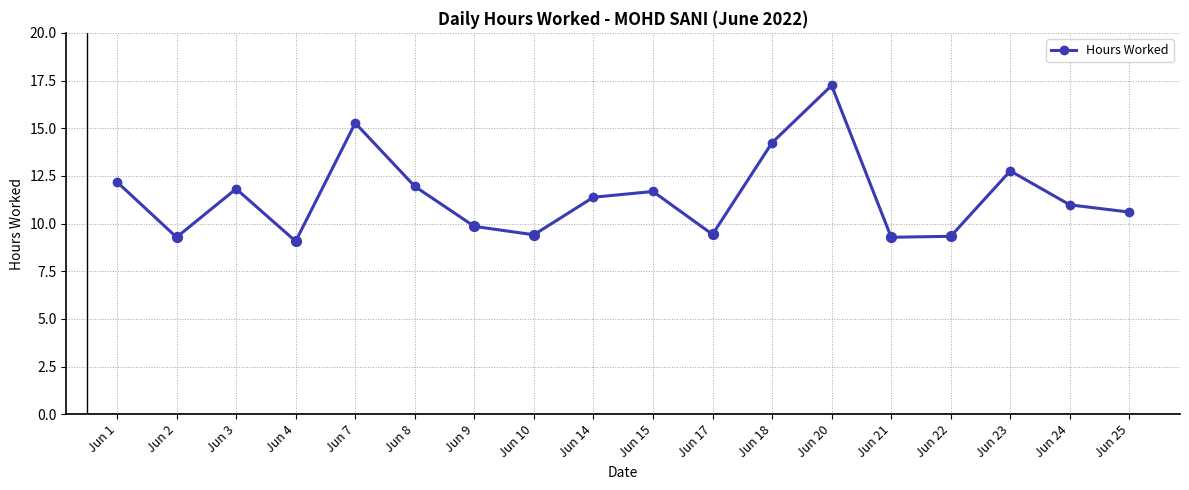

Which has a higher value, Jun 15 or Jun 23?

Jun 23